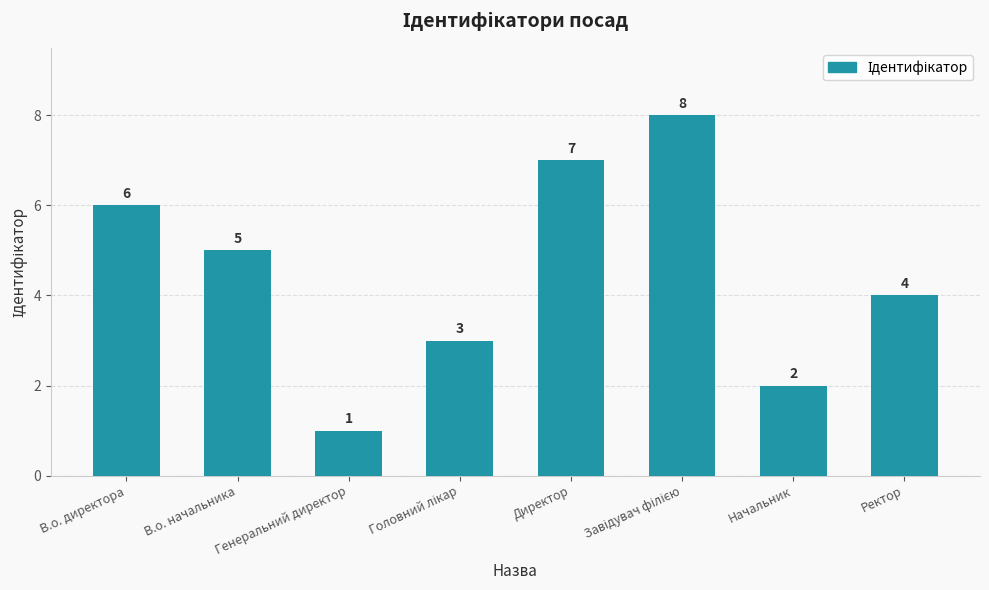

Reading left to right, list all the values displayed in this chart.

6	5	1	3	7	8	2	4